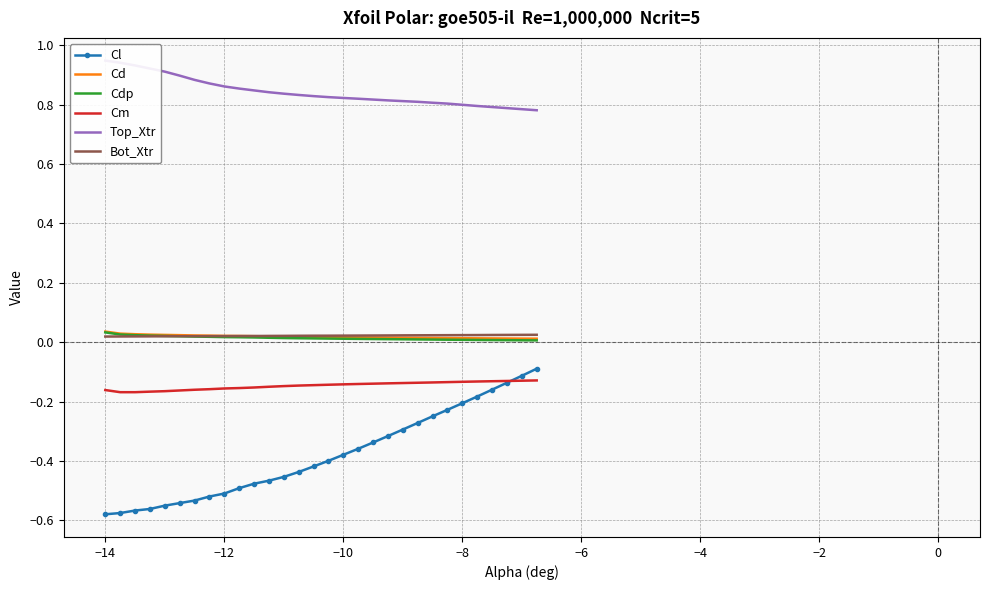

What are all the series names shown in the legend?

Cl, Cd, Cdp, Cm, Top_Xtr, Bot_Xtr